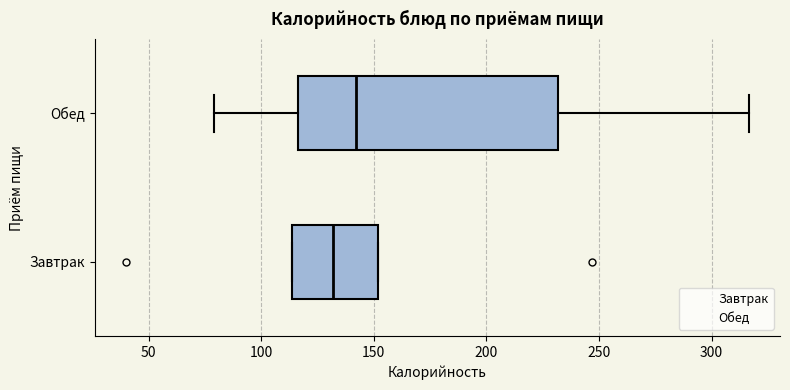

Reading bottom to top, transcribe this box plot: for each box, give where its median line is, the range the box spans, and where its two whiskers end, as read against the x-axis. The values are not printed on the chart, so give them approximately, as read against the axis.

Завтрак: median 130, box 115 to 150, whiskers 115 to 150
Обед: median 140, box 115 to 230, whiskers 80 to 315